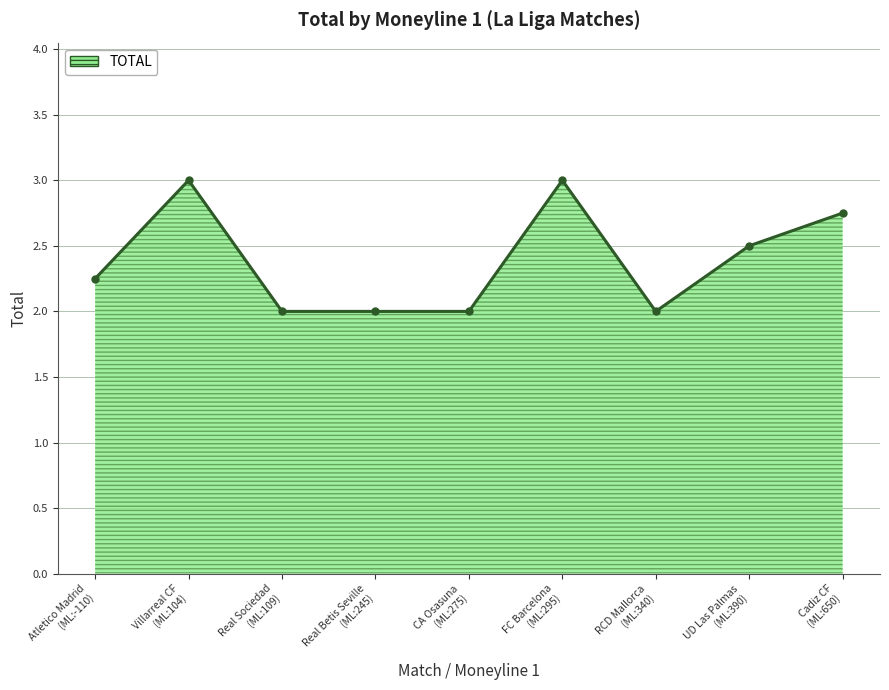

What is the average value?

2.4